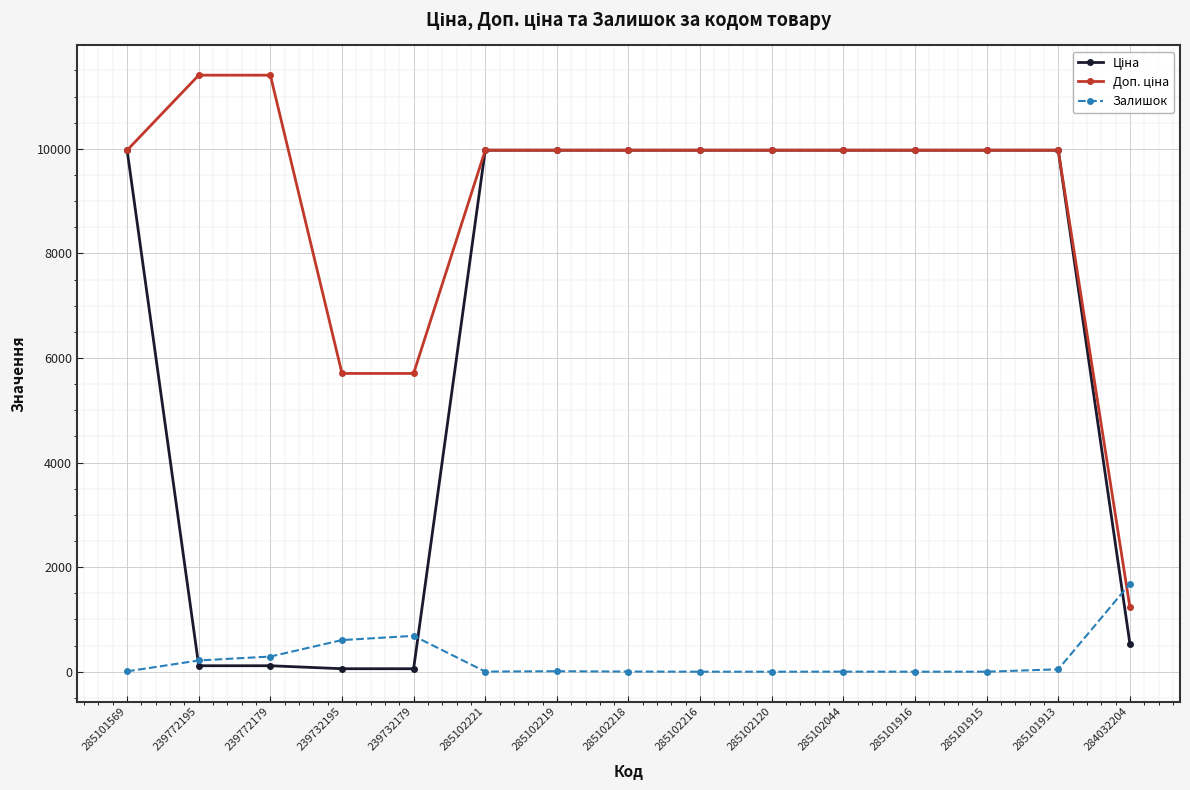

What is the maximum value shown in the chart?

11410.0